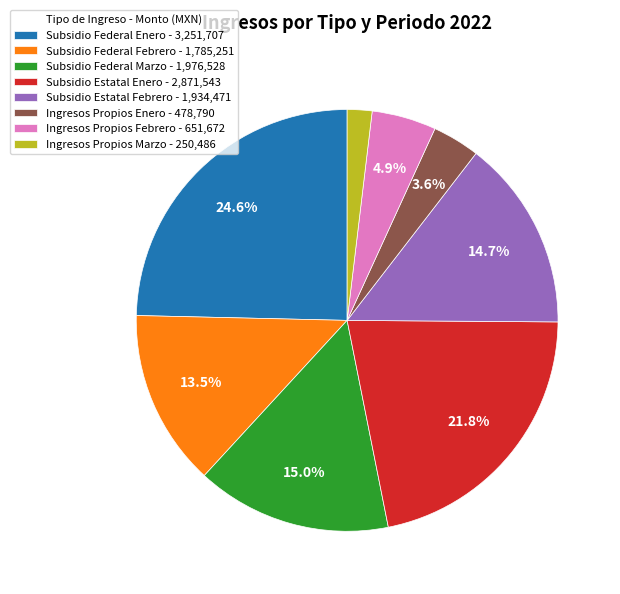

To the nearest percent, what is the difference between the largest and smallest slice percentages?

23%